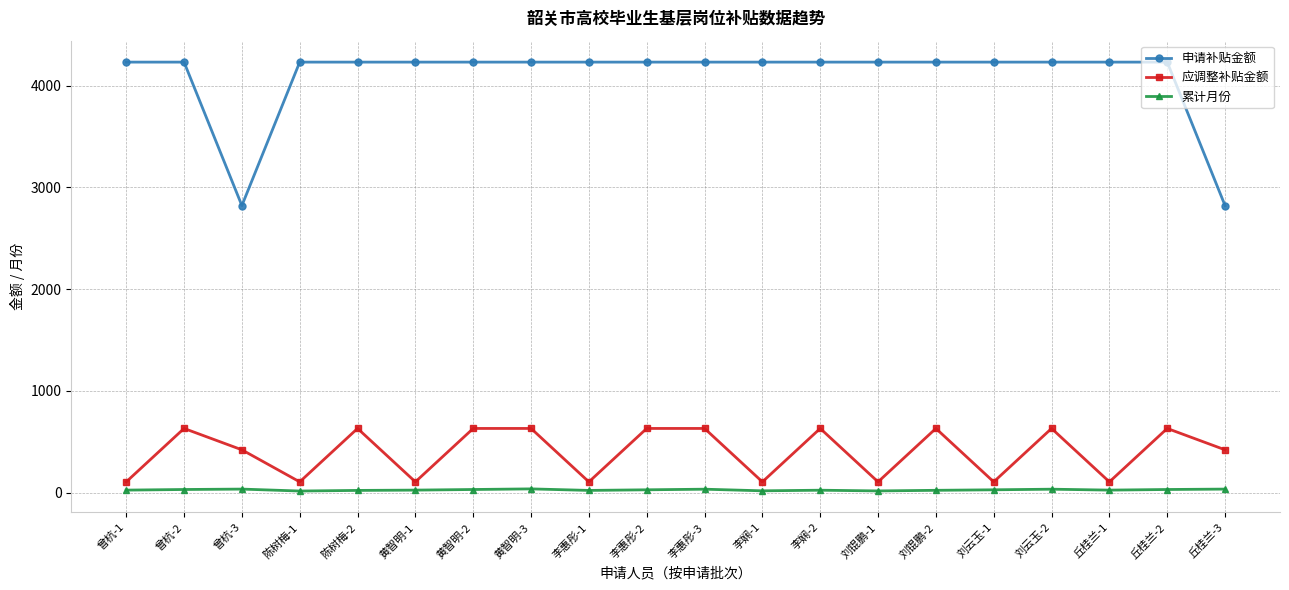

What is the sum of the 申请补贴金额 values at 李惠彤-2 and 李惠彤-3?

8460